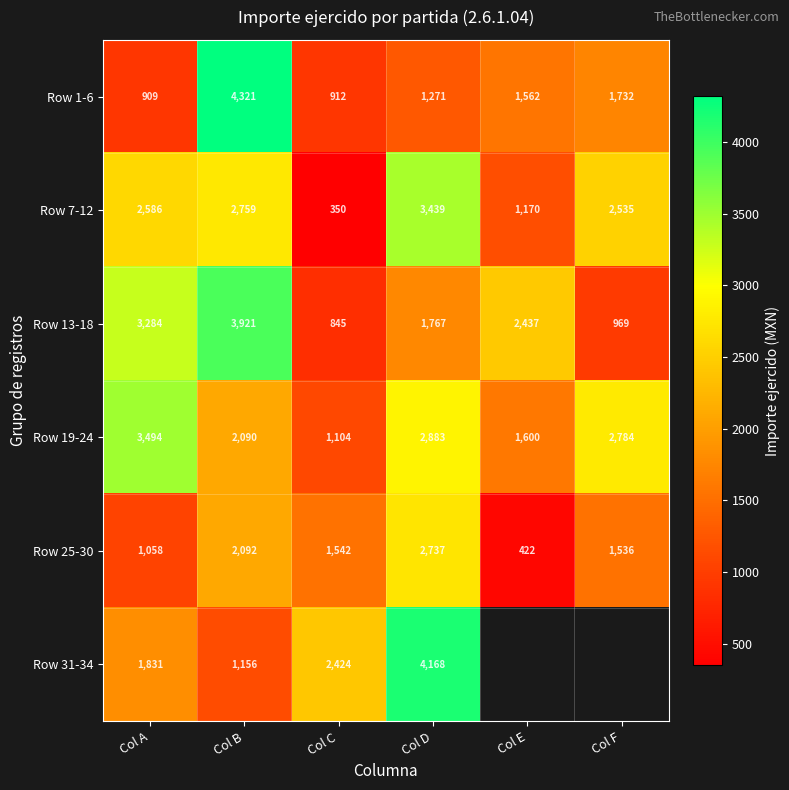

Where is Row 7-12 nearest to the value 1894?

Col F